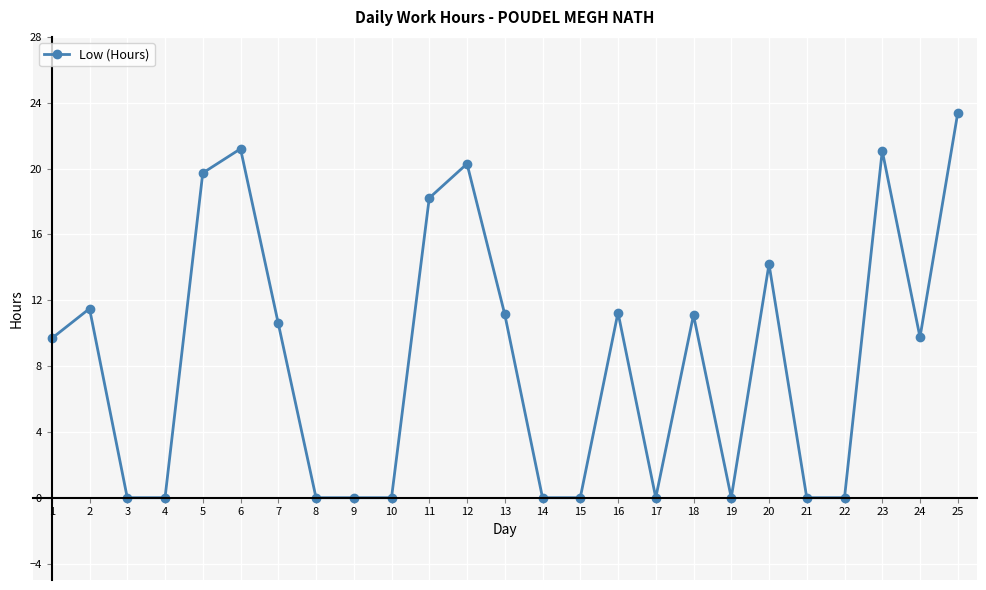

True or false: the data has more than 1 interior local peaks.

True